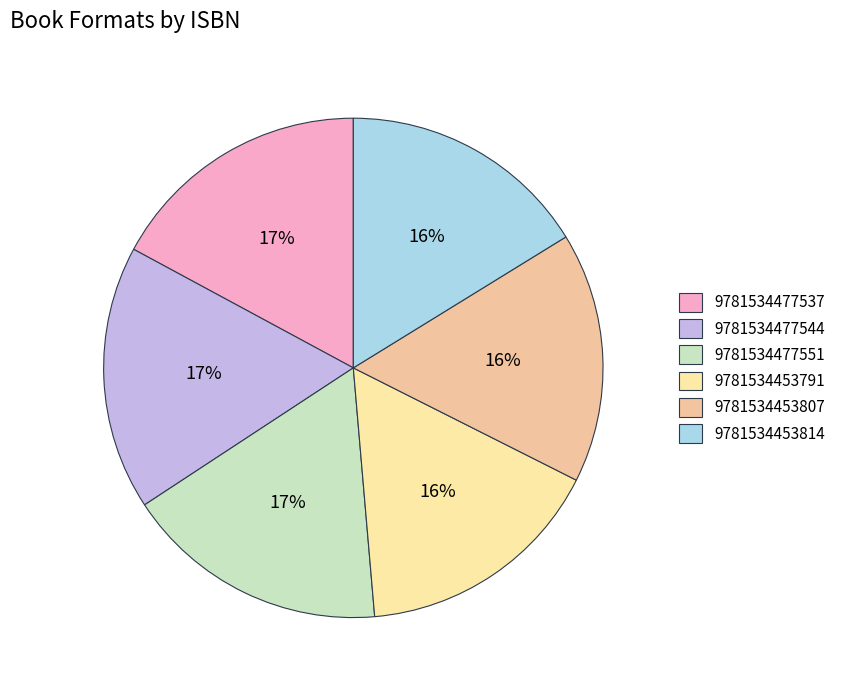

True or false: 9781534453807 accounts for 7% of the total.

False